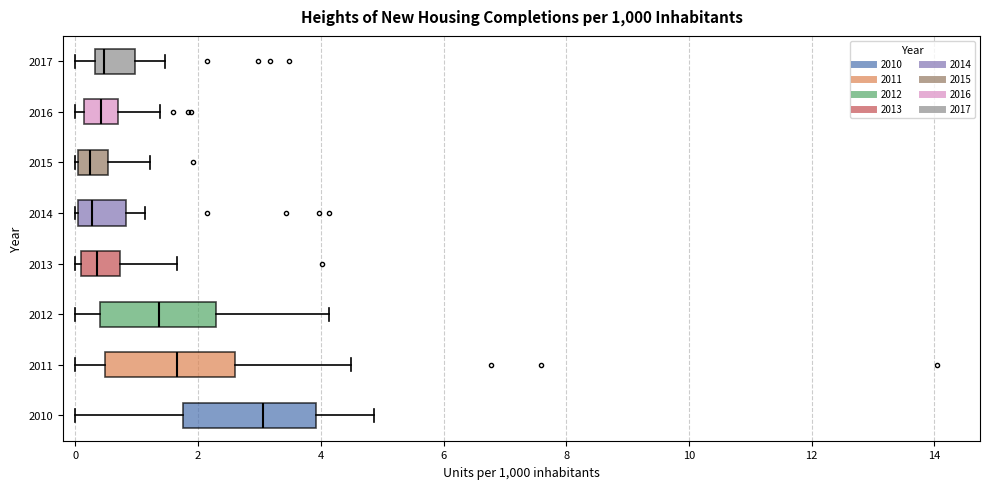

Which box has the furthest to the right median line?

2010